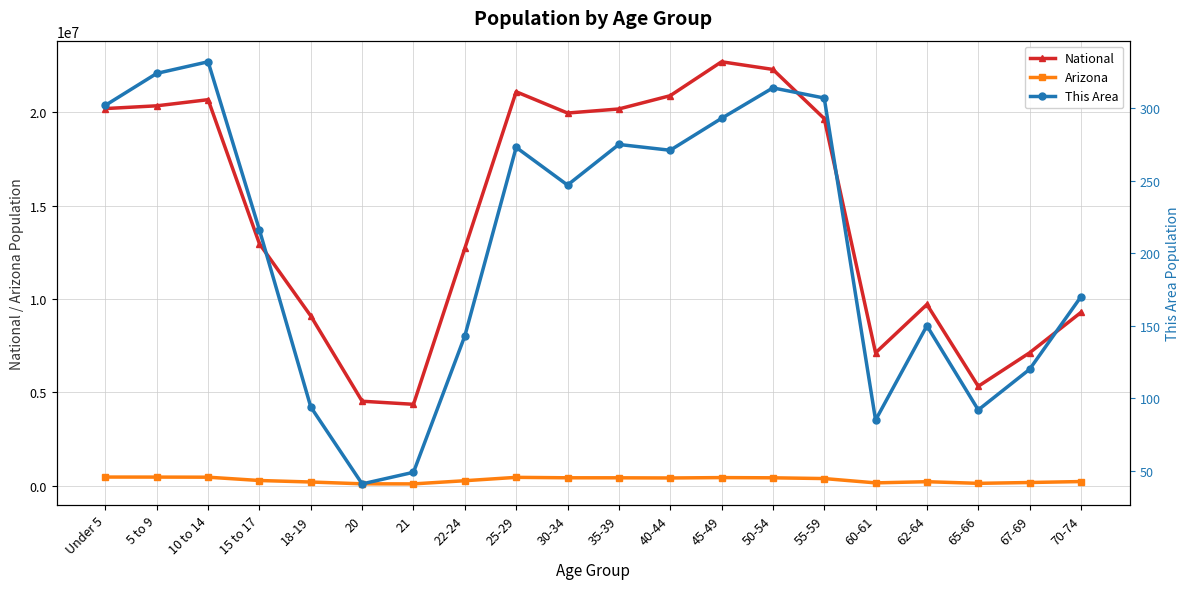

What is the highest value of the National series?

22708591